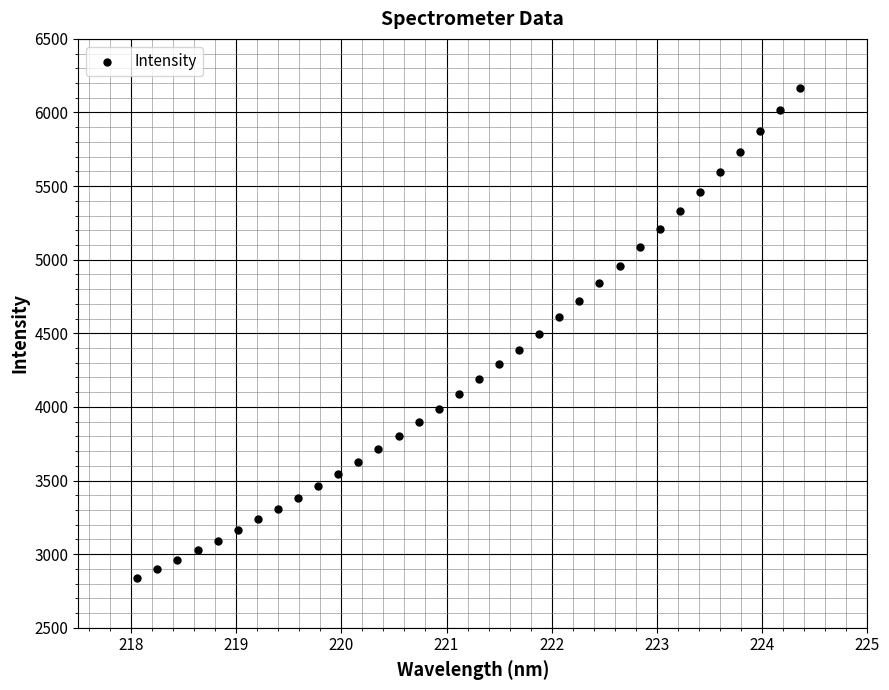

What is the range of Y values (max minus min)?

3325.2